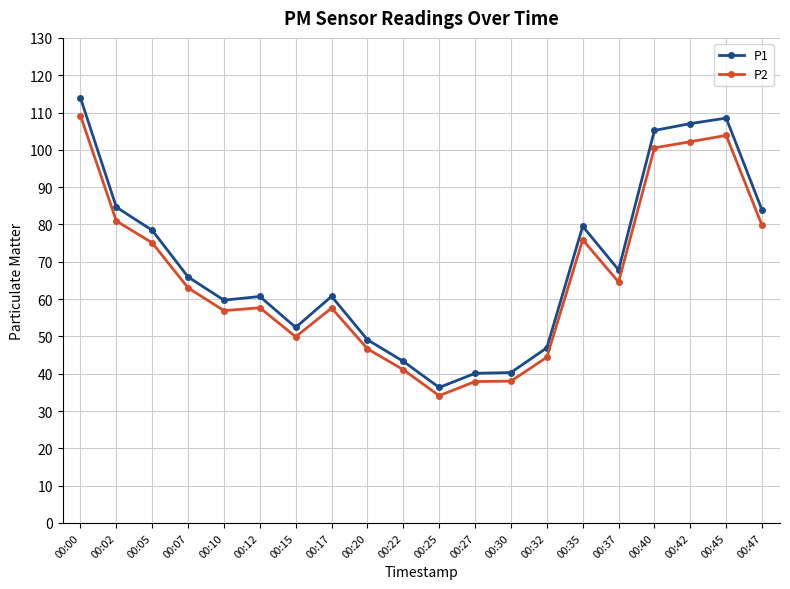

What is the value of the P1 point at the 19th from the left?

108.5